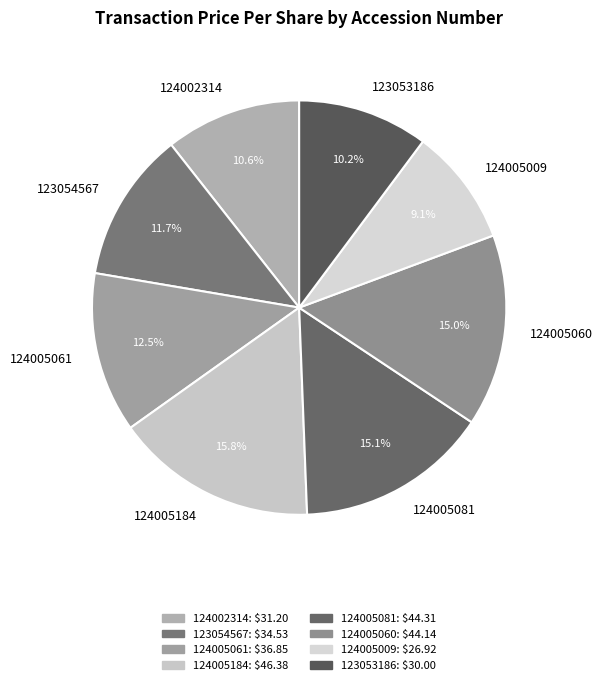

Count the number of slices in the pie.

8